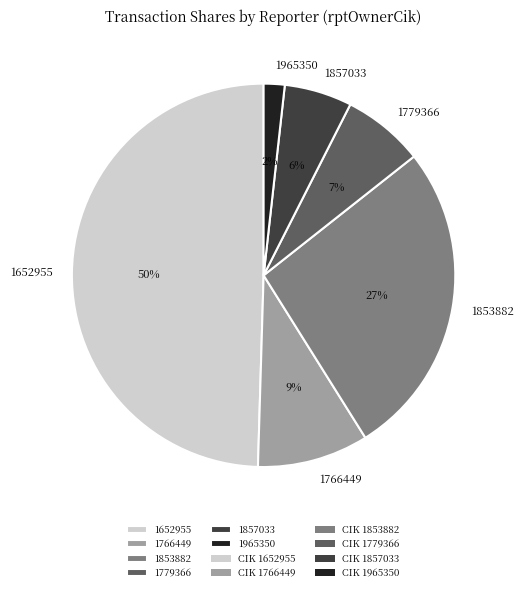

Is 1779366 the majority of the pie?

No